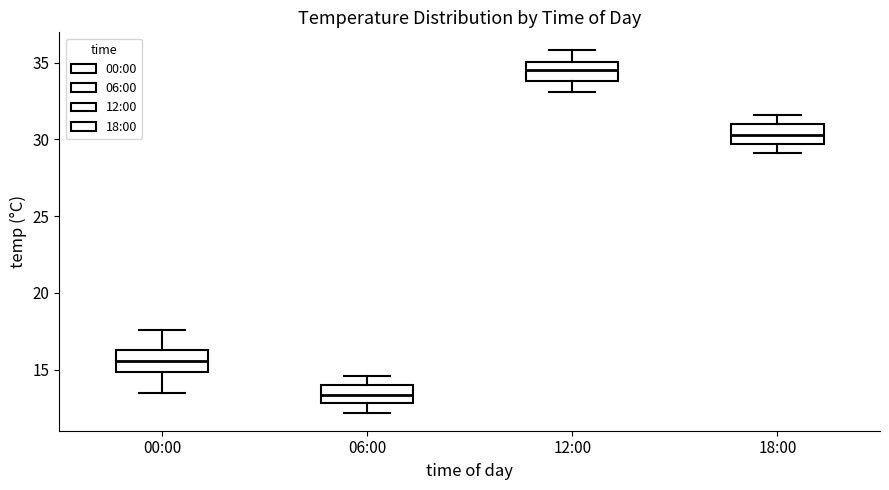

Which box has the lowest median line?

06:00